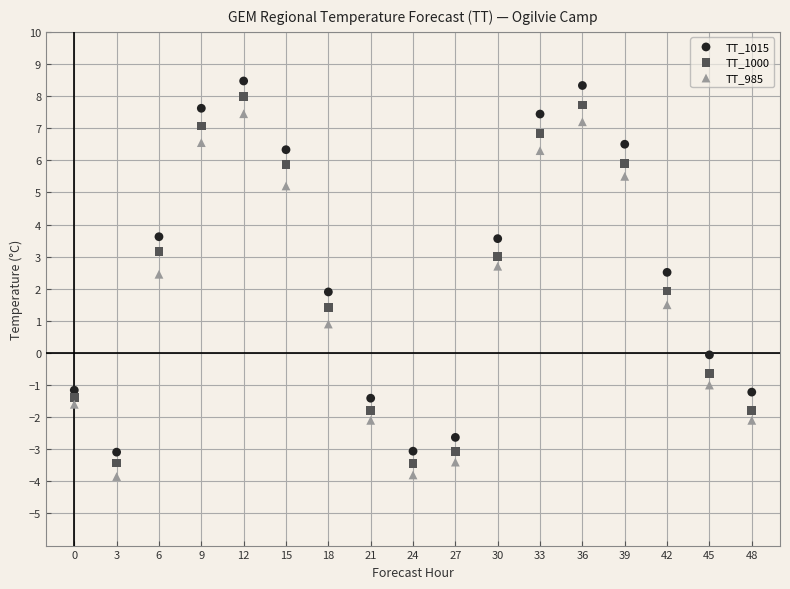

Which series contains the highest Y value?

TT_1015